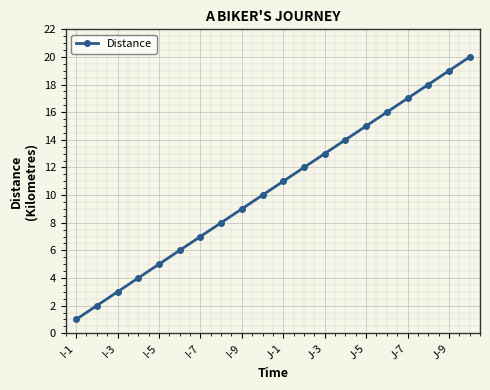

True or false: there are more than 2 points higher than both neighbors.

False